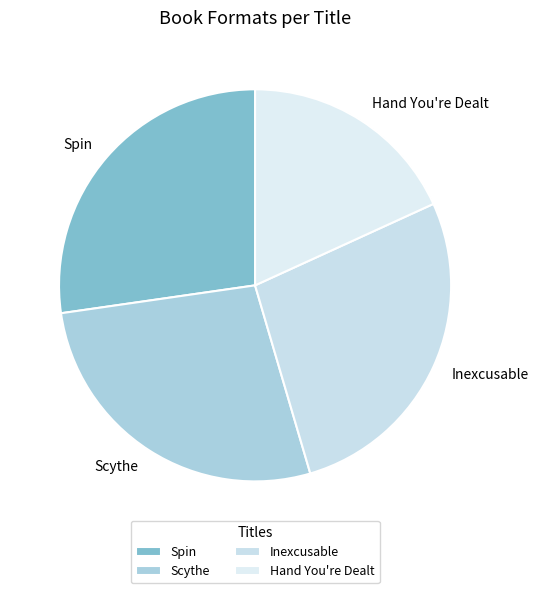

Do Inexcusable and Spin together represent more than half of the pie?

Yes